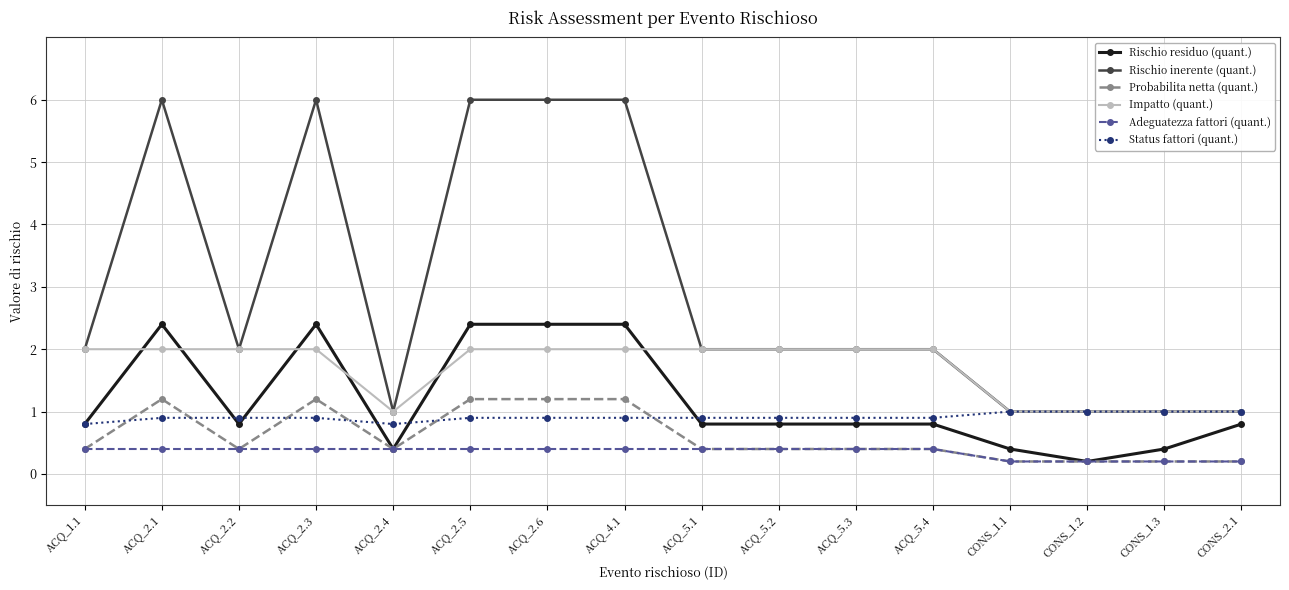

True or false: Rischio residuo (quant.) and Rischio inerente (quant.) intersect in this chart.

False